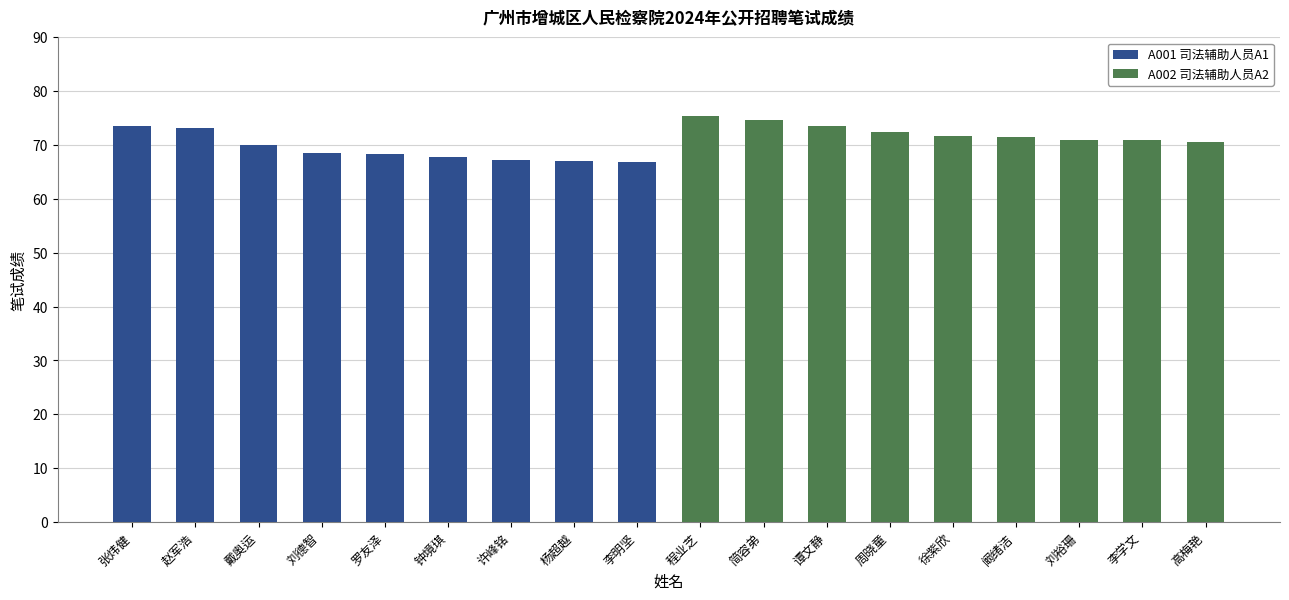

Reading left to right, list all the values displayed in this chart.

A001 司法辅助人员A1: 73.5	73.1	69.9	68.5	68.4	67.8	67.2	67.0	66.8
A002 司法辅助人员A2: 75.3	74.7	73.5	72.4	71.7	71.5	71.0	70.8	70.5